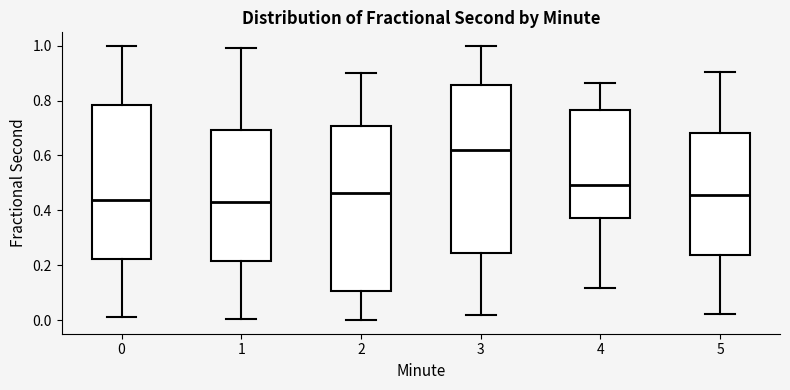

Where does the upper whisker of the box at x = 4 end on the y-axis? The values are not printed on the chart, so give them approximately, as read against the axis.

0.86